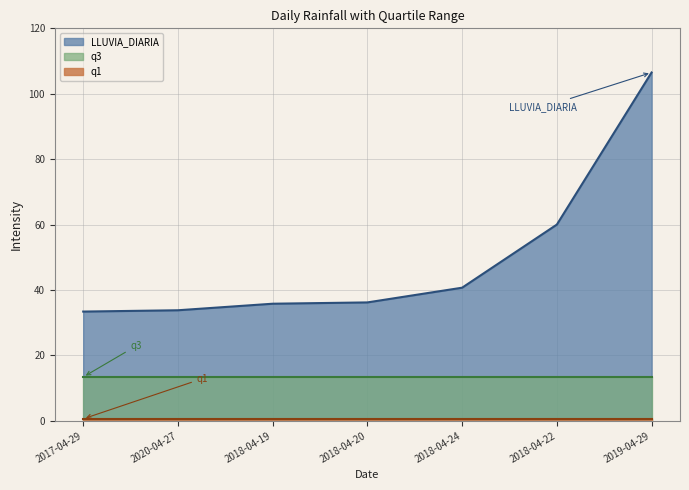

Which series has the widest spread of values?

LLUVIA_DIARIA